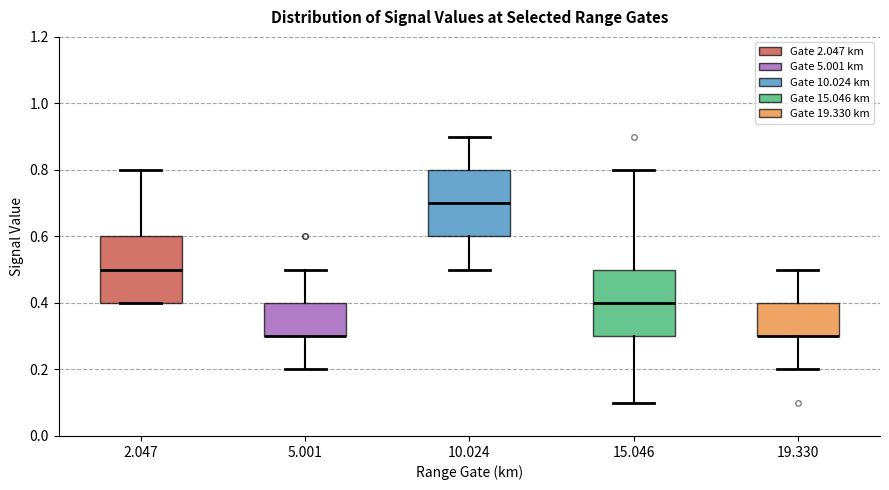

Reading left to right, transcribe this box plot: for each box, give where its median line is, the range the box spans, and where its two whiskers end, as read against the y-axis. The values are not printed on the chart, so give them approximately, as read against the axis.

2.047: median 0.5, box 0.4 to 0.6, whiskers 0.4 to 0.8
5.001: median 0.3 (drawn on the box's lower edge), box 0.3 to 0.4, whiskers 0.2 to 0.5
10.024: median 0.7, box 0.6 to 0.8, whiskers 0.5 to 0.9
15.046: median 0.4, box 0.3 to 0.5, whiskers 0.1 to 0.8
19.330: median 0.3 (drawn on the box's lower edge), box 0.3 to 0.4, whiskers 0.2 to 0.5